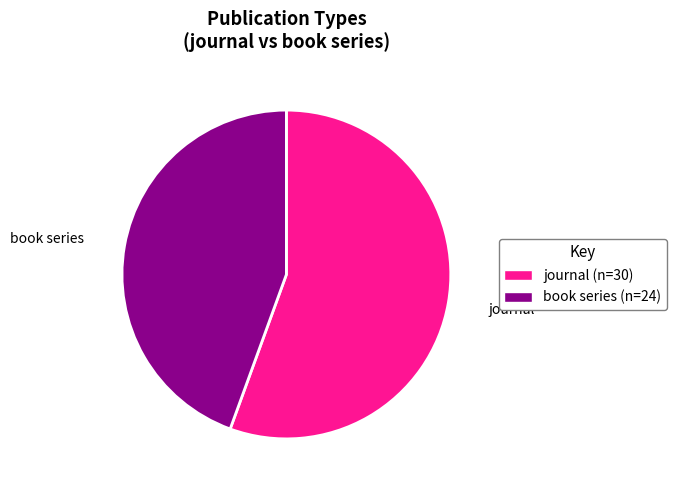

Rank the categories by value from lowest to highest.

book series, journal